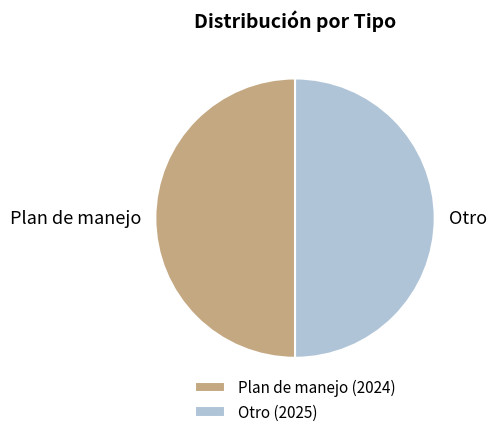

Do Plan de manejo and Otro together represent more than half of the pie?

Yes